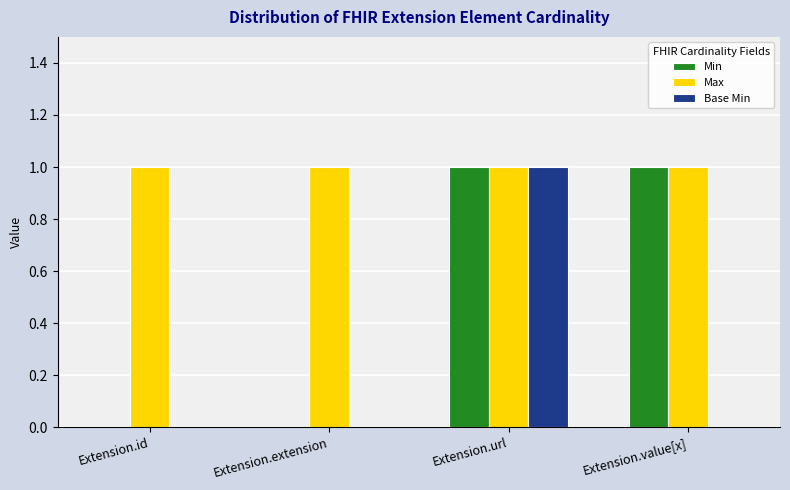

What is the total value across all series at Extension.url?

3